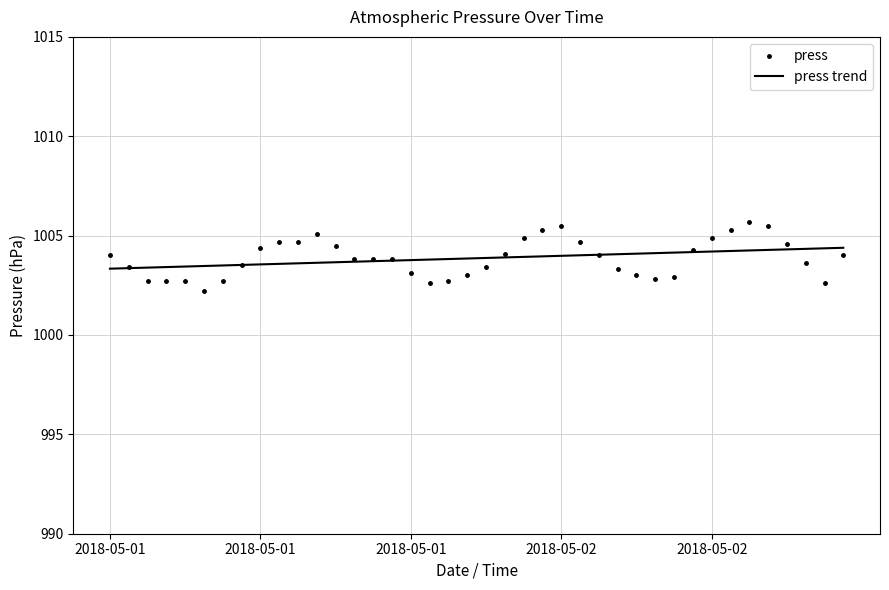

What are all the series names shown in the legend?

press, press trend